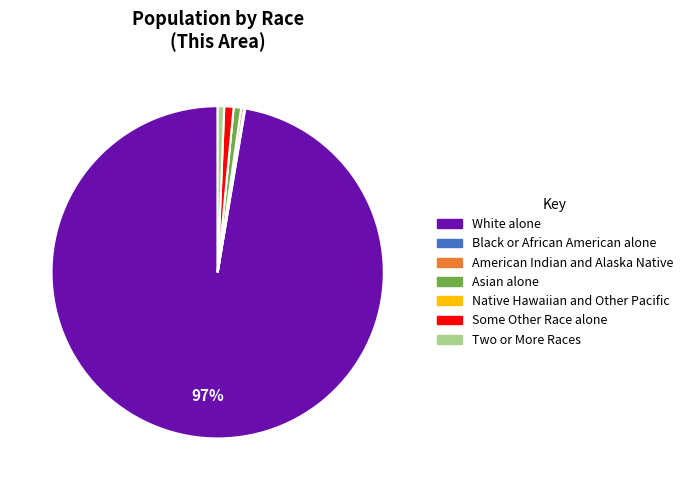

Does White alone account for over 50% of the chart?

Yes